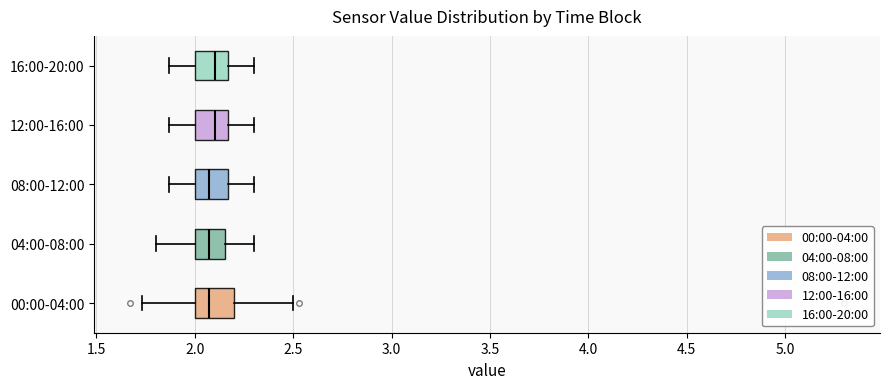

Reading bottom to top, read every box against the x-axis: the position of its median line, the range the box covers, and the ends of its whiskers. The values are not printed on the chart, so give them approximately, as read against the axis.

00:00-04:00: median 2.05, box 2.00 to 2.20, whiskers 1.75 to 2.50
04:00-08:00: median 2.05, box 2.00 to 2.15, whiskers 1.80 to 2.30
08:00-12:00: median 2.05, box 2.00 to 2.15, whiskers 1.85 to 2.30
12:00-16:00: median 2.10, box 2.00 to 2.15, whiskers 1.85 to 2.30
16:00-20:00: median 2.10, box 2.00 to 2.15, whiskers 1.85 to 2.30